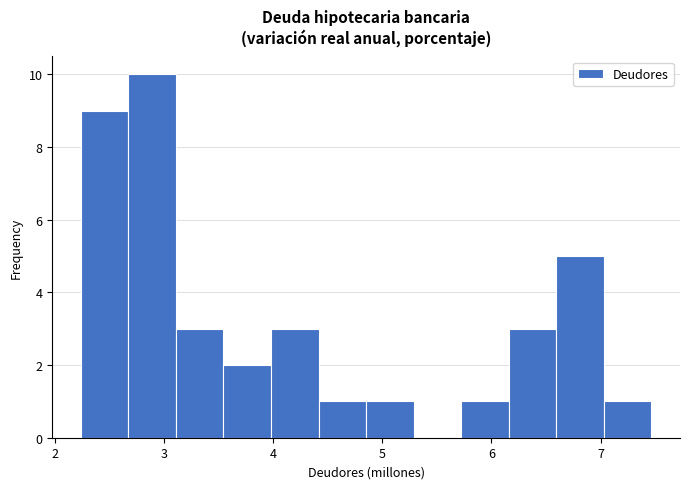

Over which range of the x-axis is the bar tallest?

2.7 to 3.1